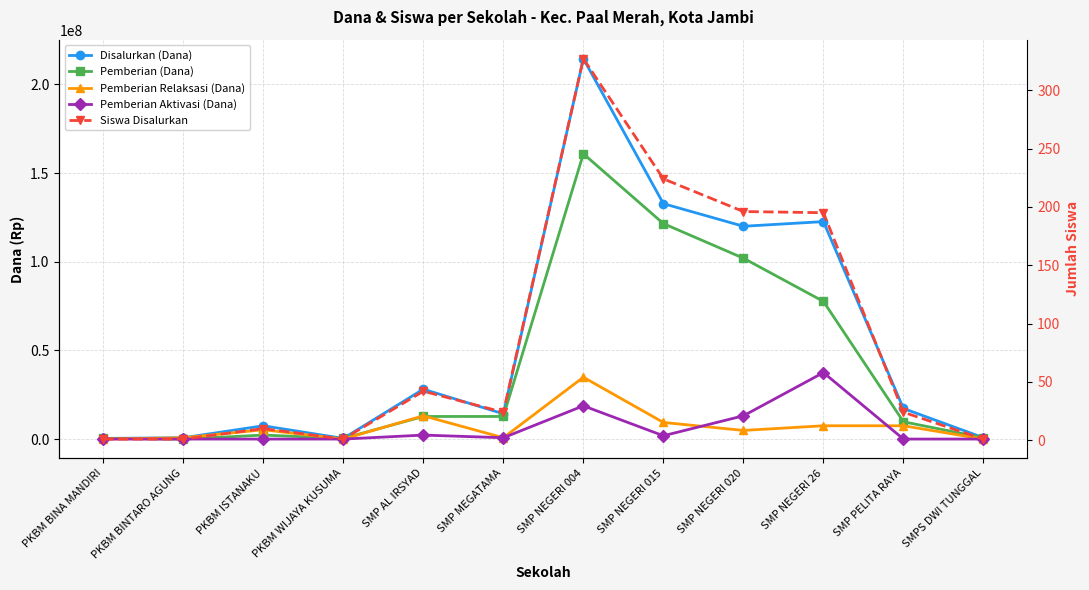

How many lines are shown in the chart?

5